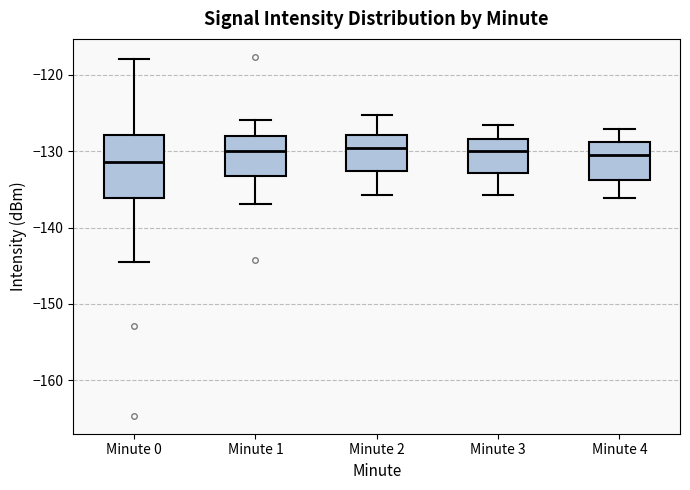

Where does the median line of the box for Minute 3 sit on the y-axis? The values are not printed on the chart, so give them approximately, as read against the axis.

-130